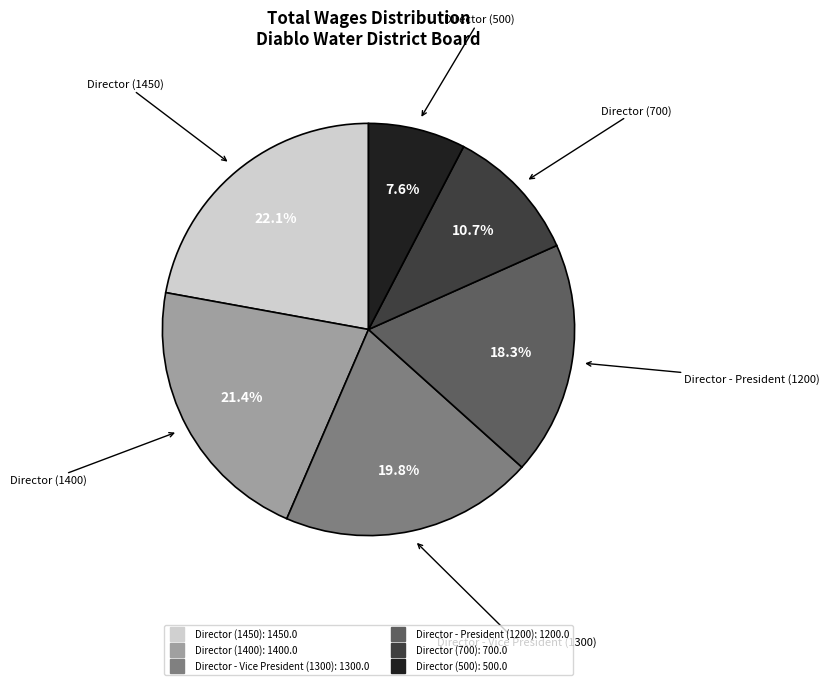

Which has a higher value, Director (500) or Director (700)?

Director (700)